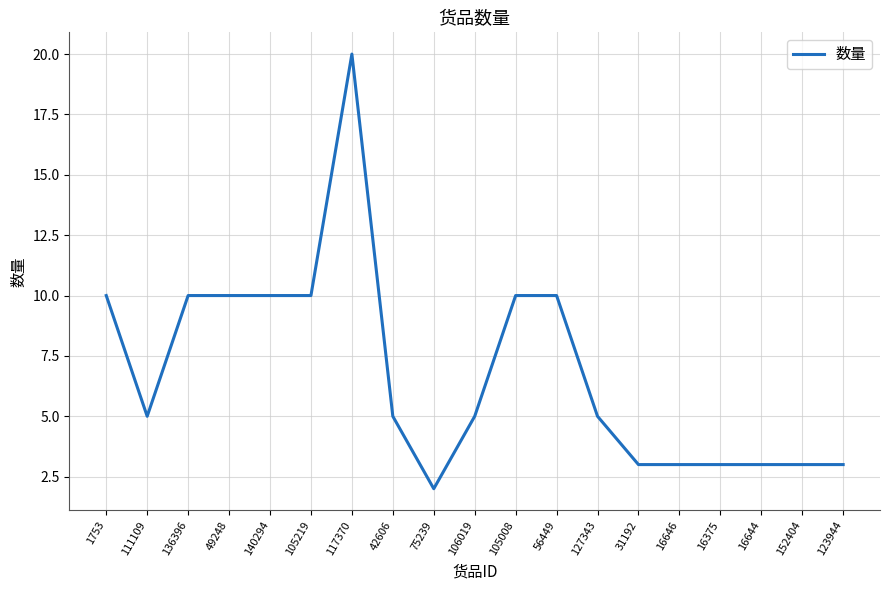

At which label does the data first exceed 5?

1753